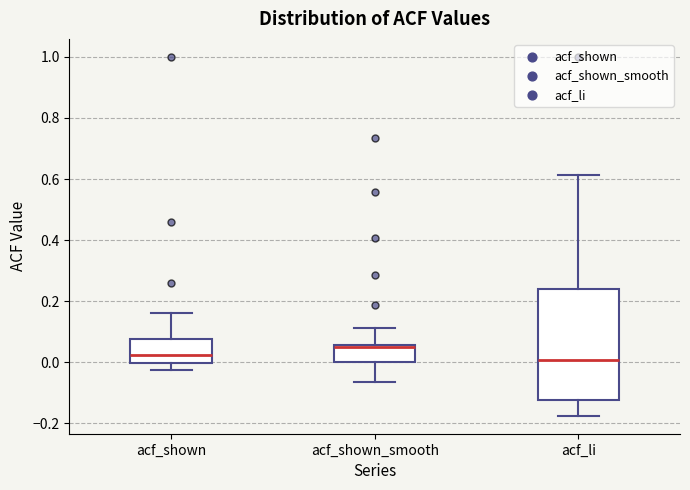

Where is the upper edge of the box for acf_shown on the y-axis? The values are not printed on the chart, so give them approximately, as read against the axis.

0.08